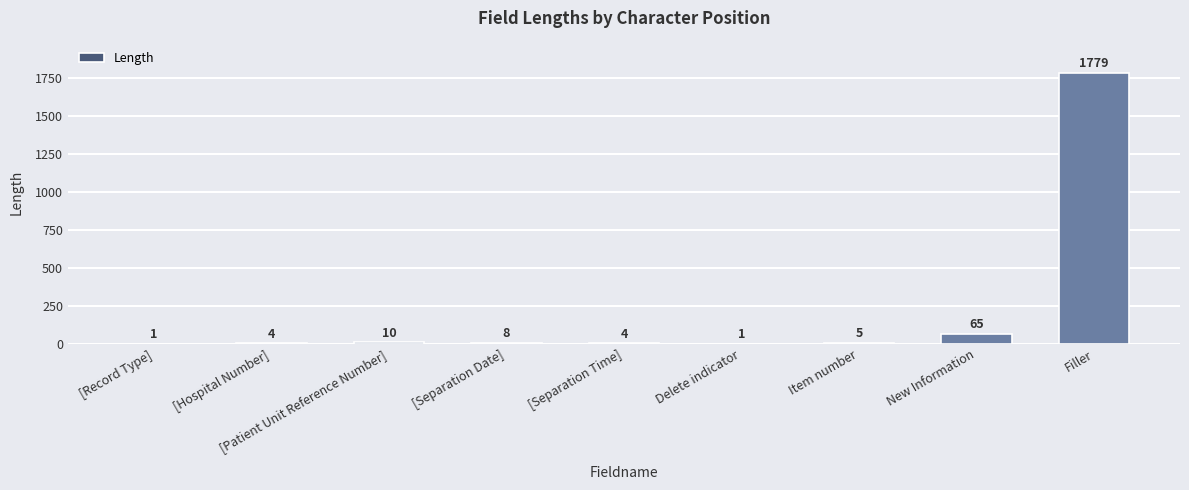

Is it true that the value at Item number is 5?

True